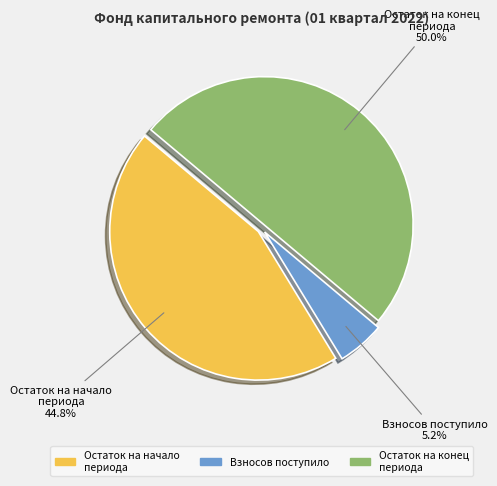

Is Остаток на начало периода the majority of the pie?

No